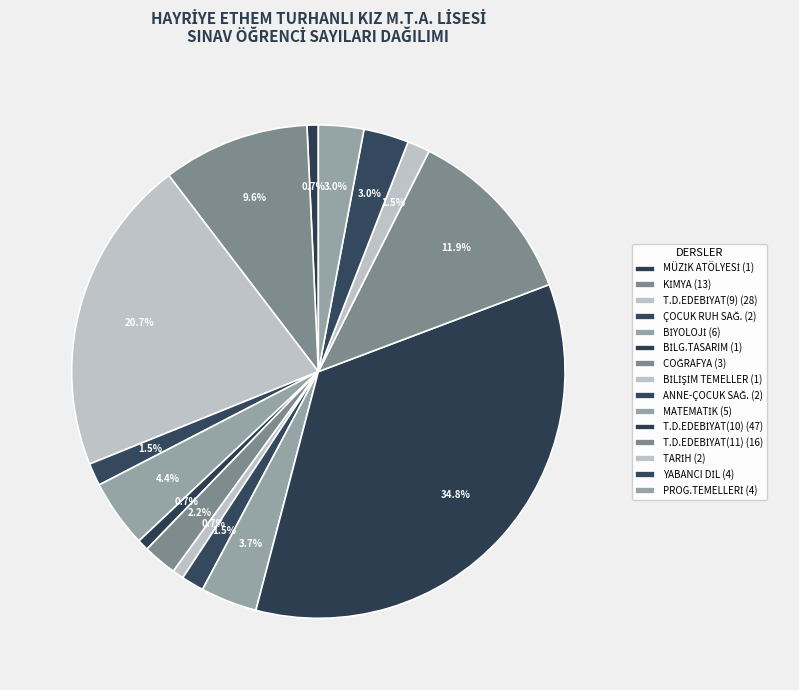

How many segments does this pie chart have?

15